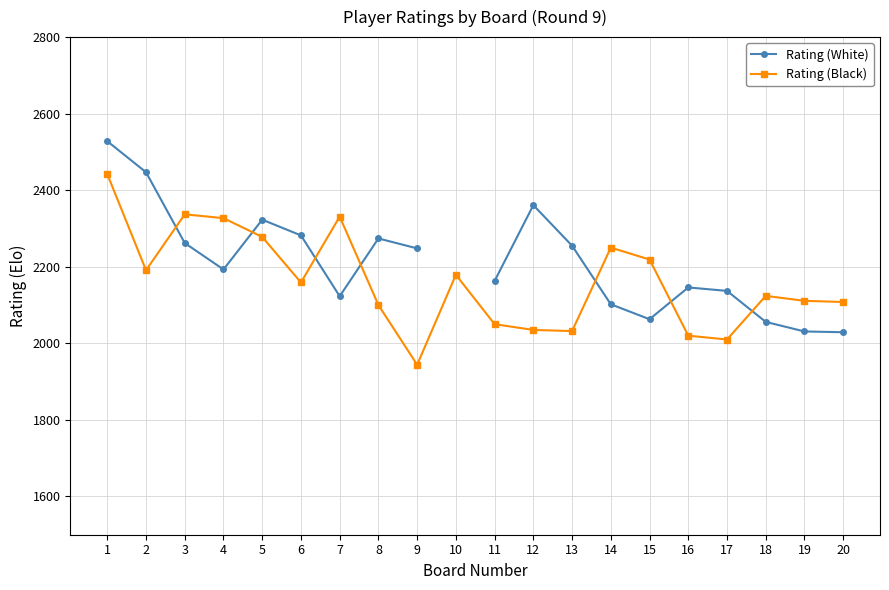

Which category has the highest value across all series?

1